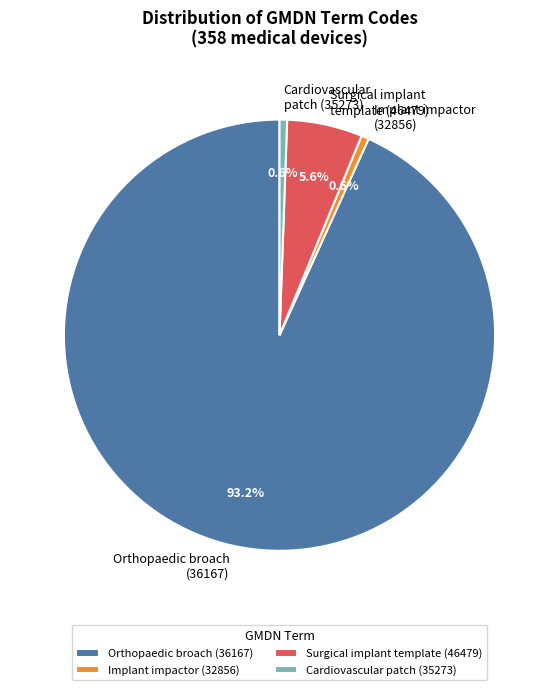

To the nearest percent, what is the difference between the largest and smallest slice percentages?

93%